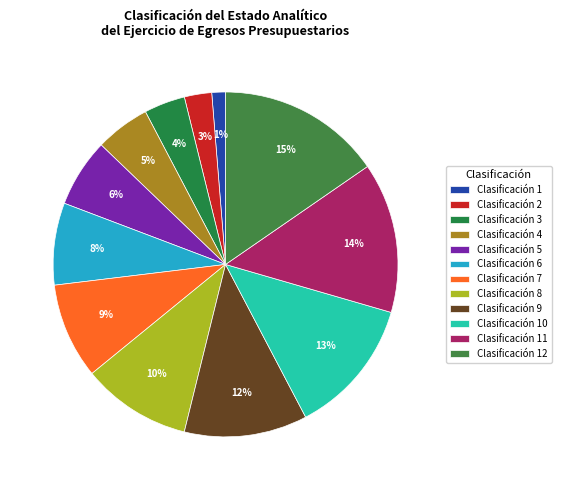

To the nearest percent, what is the difference between the largest and smallest slice percentages?

14%